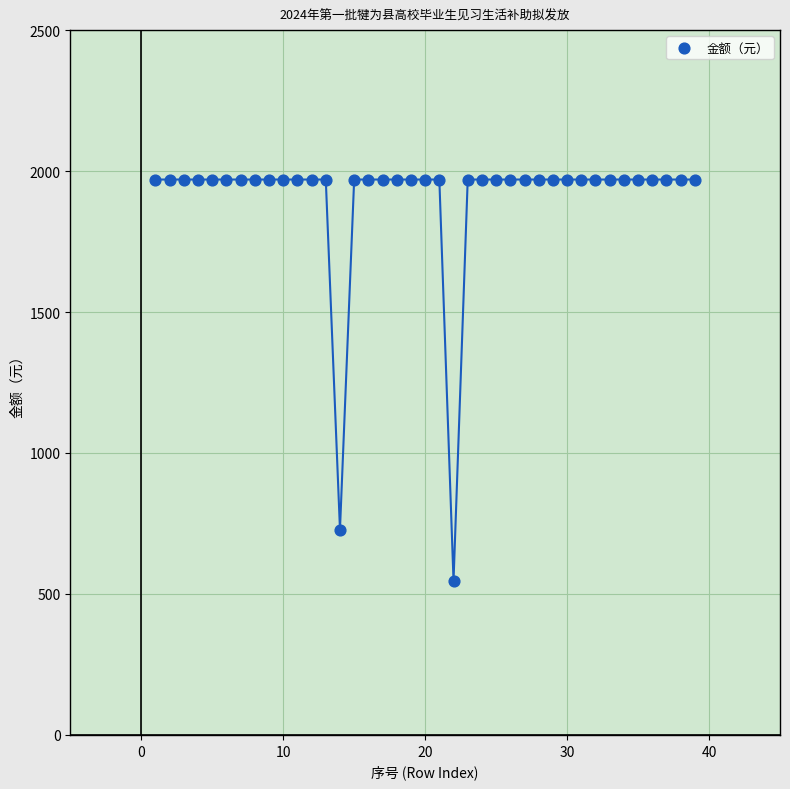

What is the range of X values (max minus min)?

38